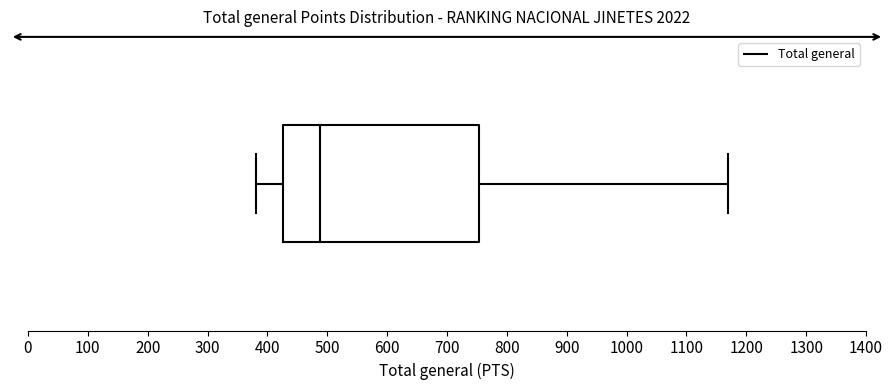

Read this box plot against the x-axis: the position of the median line, the range covered by the box, and the ends of both whiskers. The values are not printed on the chart, so give them approximately, as read against the axis.

median 490, box 430 to 750, whiskers 380 to 1170